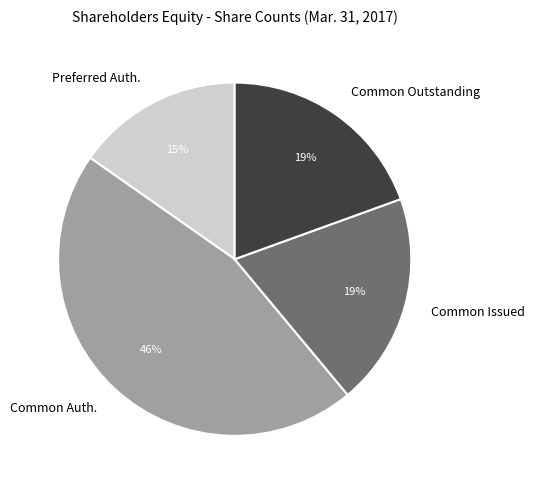

How many segments does this pie chart have?

4